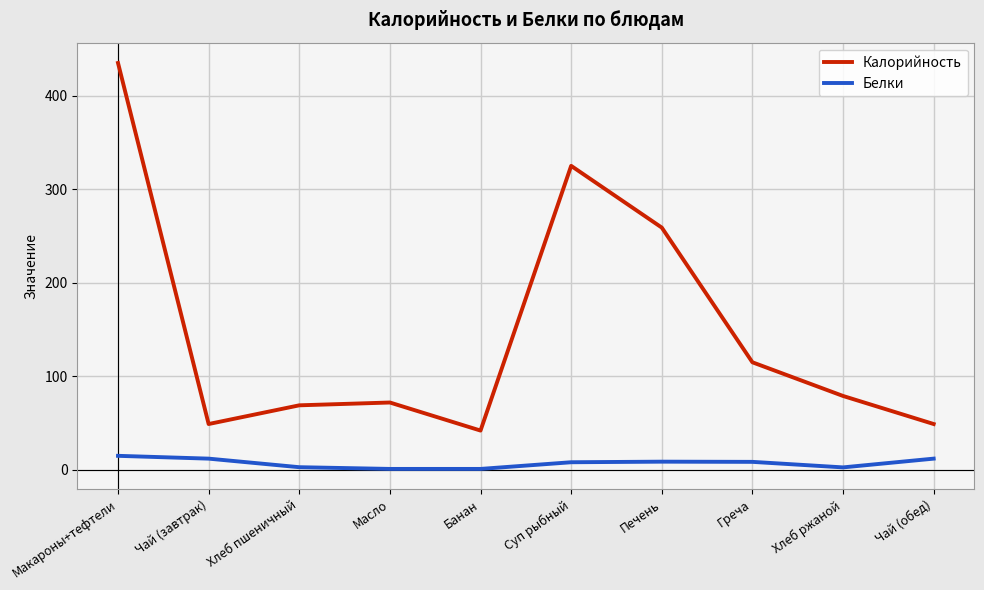

Is the value of Белки at Банан greater than the value of Калорийность at Греча?

No